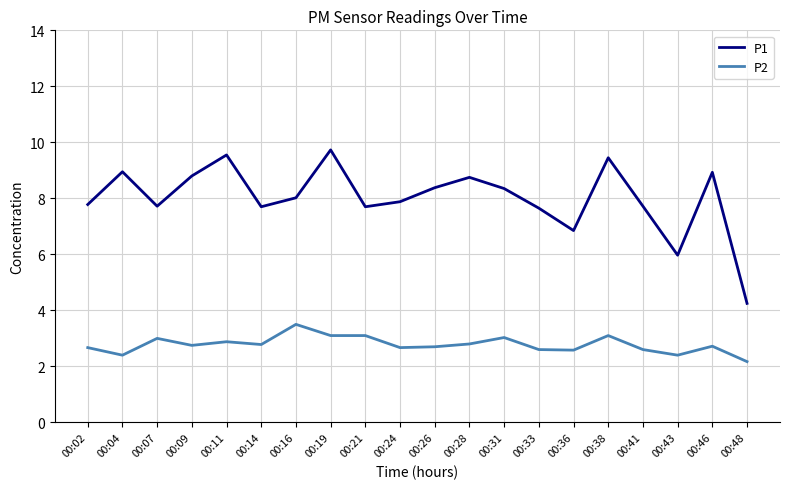

At which label is P2 closest to 2?

00:48